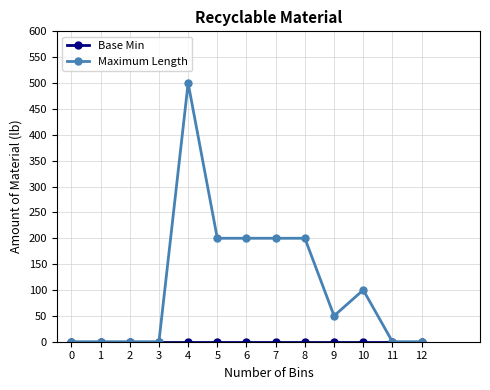

What is the maximum value for Maximum Length?

500